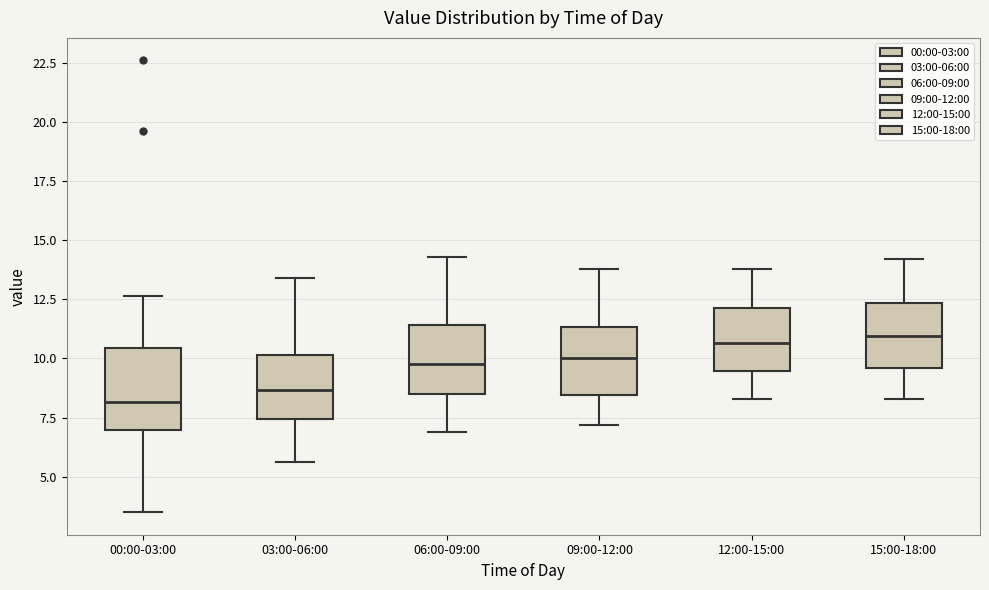

Reading left to right, read every box against the y-axis: the position of its median line, the range the box covers, and the ends of its whiskers. The values are not printed on the chart, so give them approximately, as read against the axis.

00:00-03:00: median 8.0, box 7.0 to 10.5, whiskers 3.5 to 12.5
03:00-06:00: median 8.5, box 7.5 to 10.0, whiskers 5.5 to 13.5
06:00-09:00: median 10.0, box 8.5 to 11.5, whiskers 7.0 to 14.5
09:00-12:00: median 10.0, box 8.5 to 11.5, whiskers 7.0 to 14.0
12:00-15:00: median 10.5, box 9.5 to 12.0, whiskers 8.5 to 14.0
15:00-18:00: median 11.0, box 9.5 to 12.5, whiskers 8.5 to 14.0